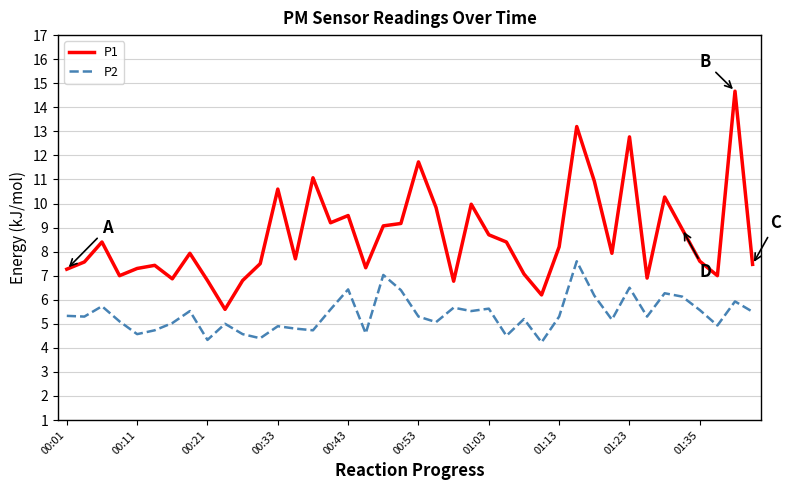

Which series has the largest total across all categories?

P1